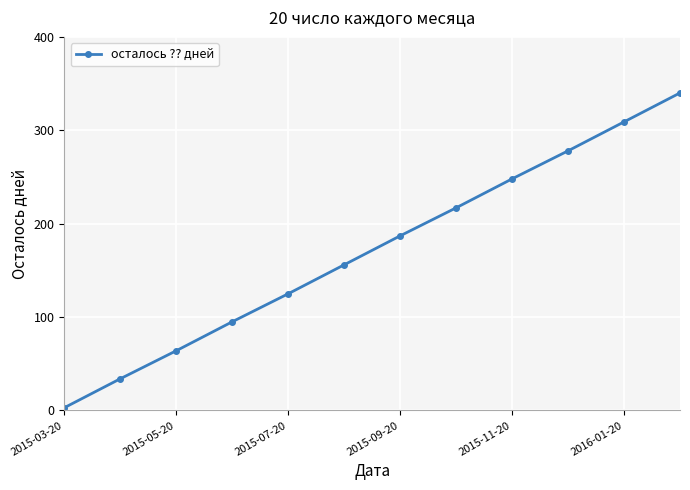

How many series are shown in this chart?

1